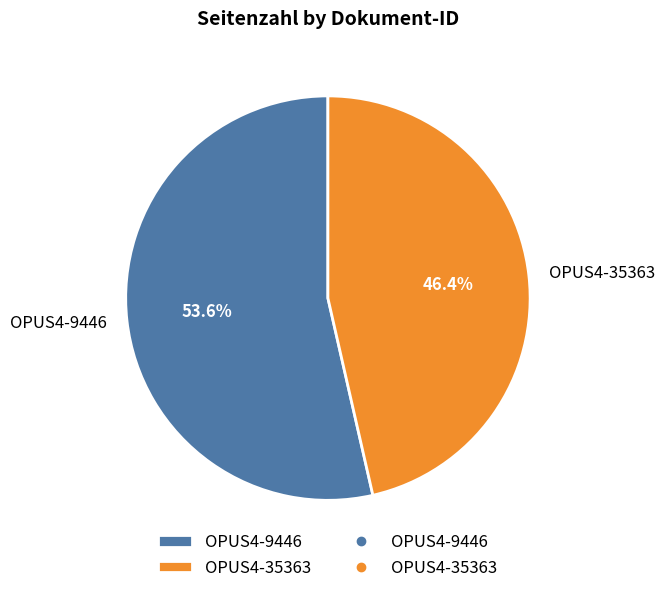

Is it true that OPUS4-35363 is 33% of the pie?

False